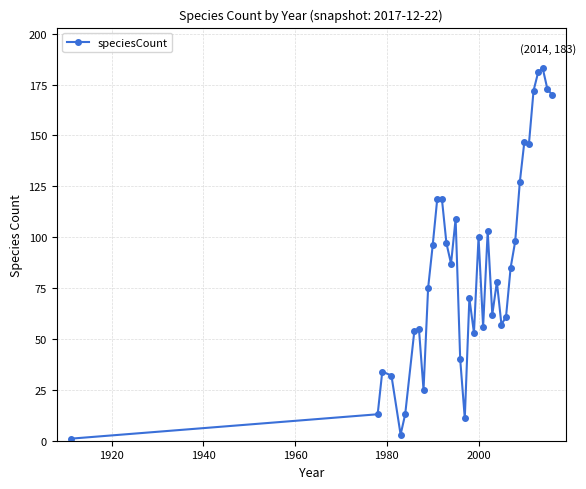

Reading left to right, extract all data points from this chart.

1	13	34	32	3	13	54	55	25	75	96	119	119	97	87	109	40	11	70	53	100	56	103	62	78	57	61	85	98	127	147	146	172	181	183	173	170